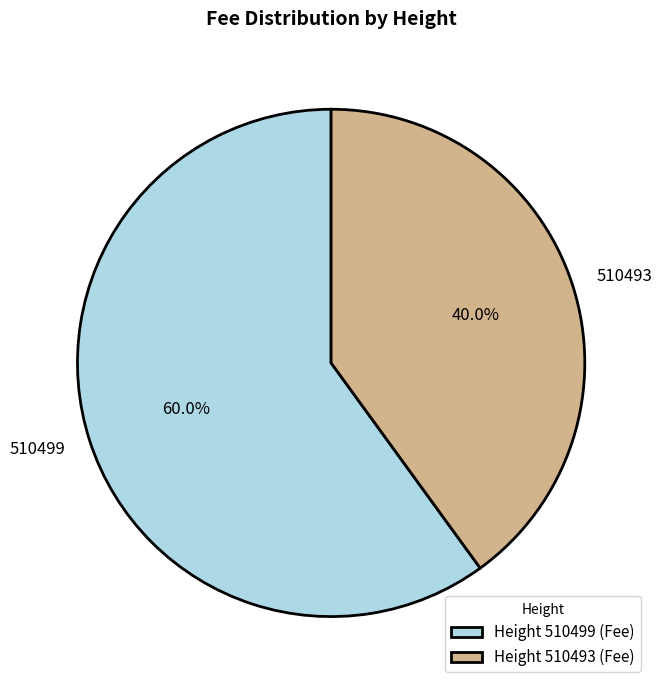

Rank the categories by value from highest to lowest.

510499, 510493